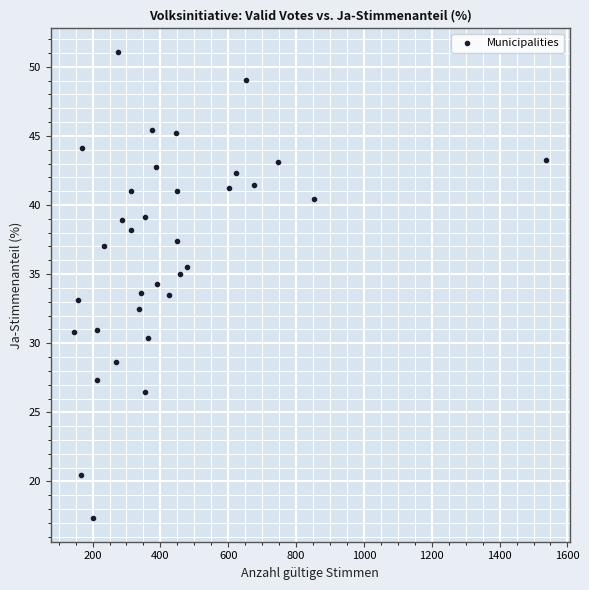

What is the range of Y values (max minus min)?

33.8